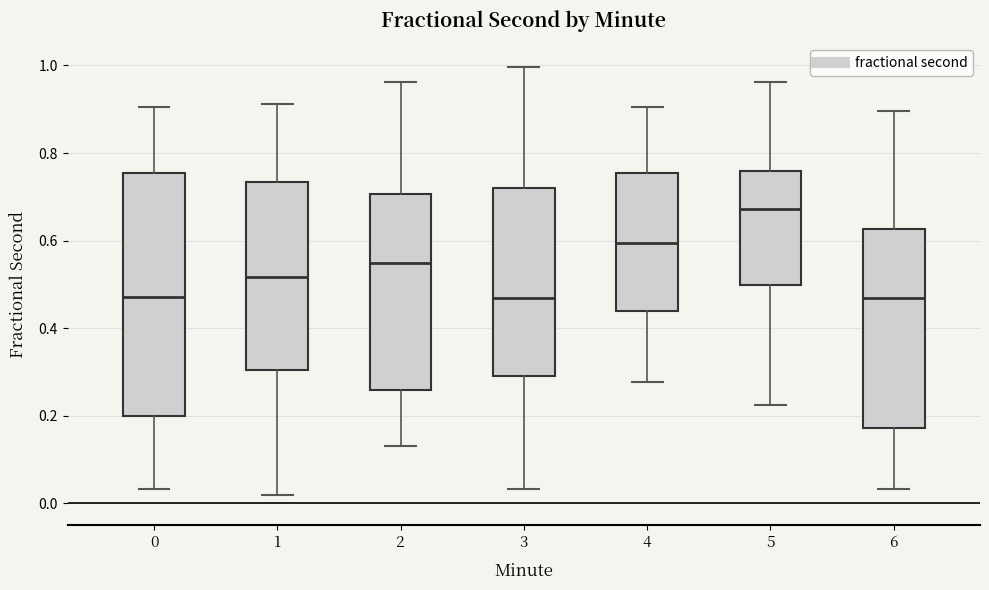

Reading left to right, read every box against the y-axis: the position of its median line, the range the box covers, and the ends of its whiskers. The values are not printed on the chart, so give them approximately, as read against the axis.

0: median 0.48, box 0.20 to 0.76, whiskers 0.04 to 0.90
1: median 0.52, box 0.30 to 0.74, whiskers 0.02 to 0.92
2: median 0.54, box 0.26 to 0.70, whiskers 0.14 to 0.96
3: median 0.46, box 0.30 to 0.72, whiskers 0.04 to 1.00
4: median 0.60, box 0.44 to 0.76, whiskers 0.28 to 0.90
5: median 0.68, box 0.50 to 0.76, whiskers 0.22 to 0.96
6: median 0.46, box 0.18 to 0.62, whiskers 0.04 to 0.90